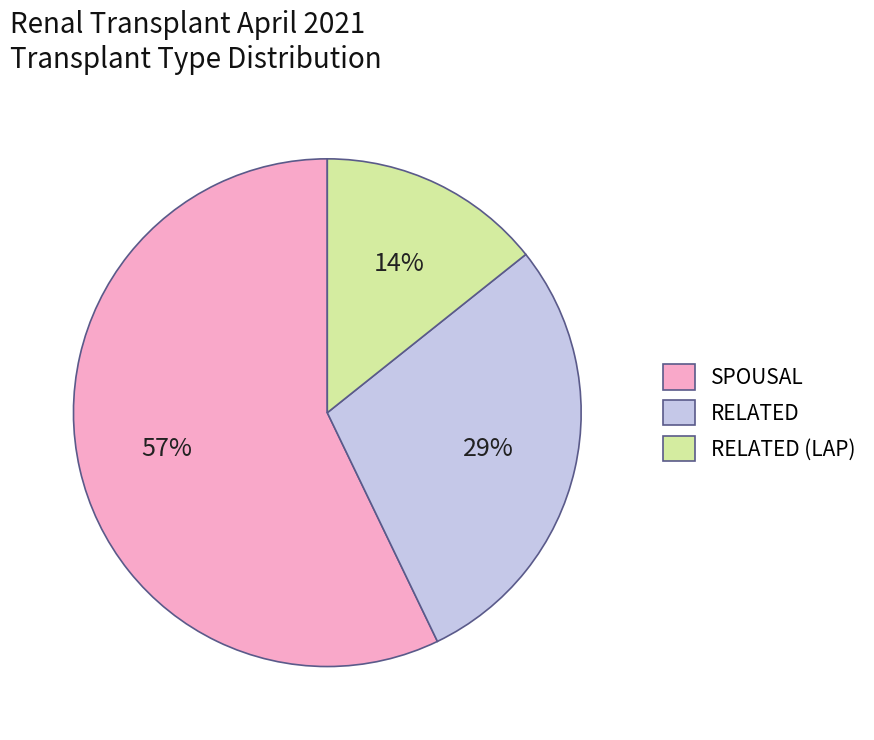

Do RELATED and RELATED (LAP) together represent more than half of the pie?

No